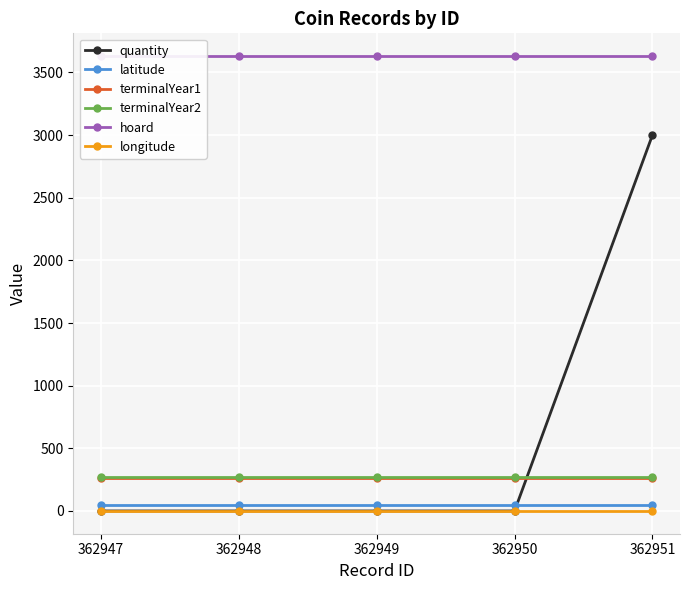

Reading left to right, list all the values displayed in this chart.

quantity: 362947=0.0	362948=0.0	362949=0.0	362950=0.0	362951=3000.0
latitude: 362947=44.8	362948=44.8	362949=44.8	362950=44.8	362951=44.8
terminalYear1: 362947=260.0	362948=260.0	362949=260.0	362950=260.0	362951=260.0
terminalYear2: 362947=269.0	362948=269.0	362949=269.0	362950=269.0	362951=269.0
hoard: 362947=3631.0	362948=3631.0	362949=3631.0	362950=3631.0	362951=3631.0
longitude: 362947=0.5	362948=0.5	362949=0.5	362950=0.5	362951=0.5